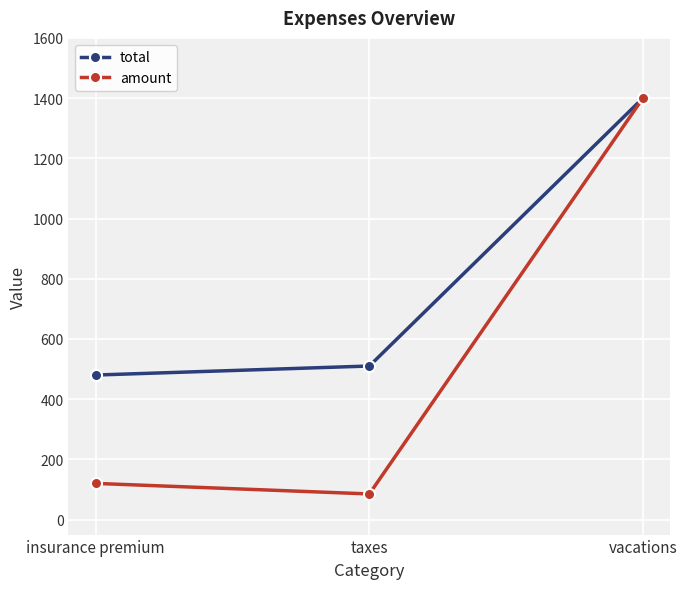

Count the number of data series in this chart.

2